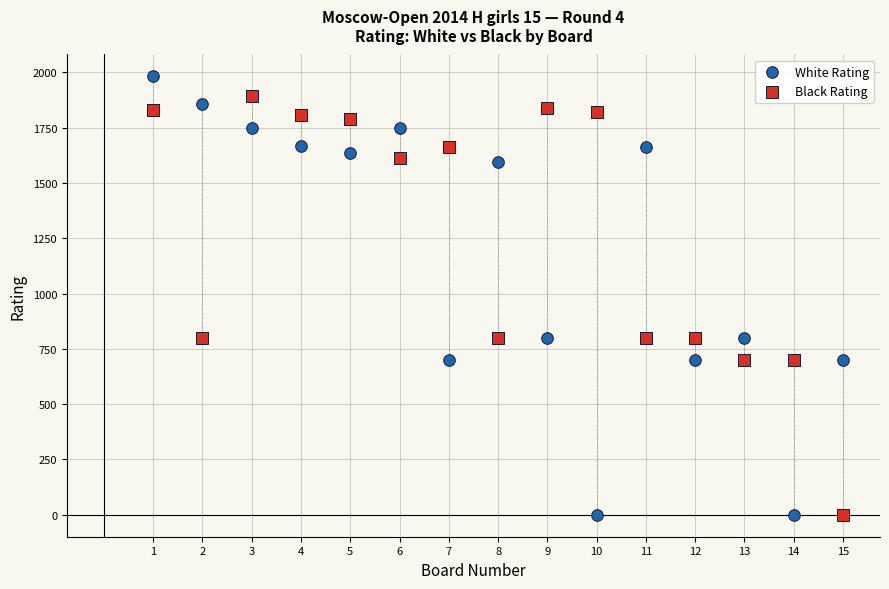

What is the X range (max minus min) for the scatter plot?

14